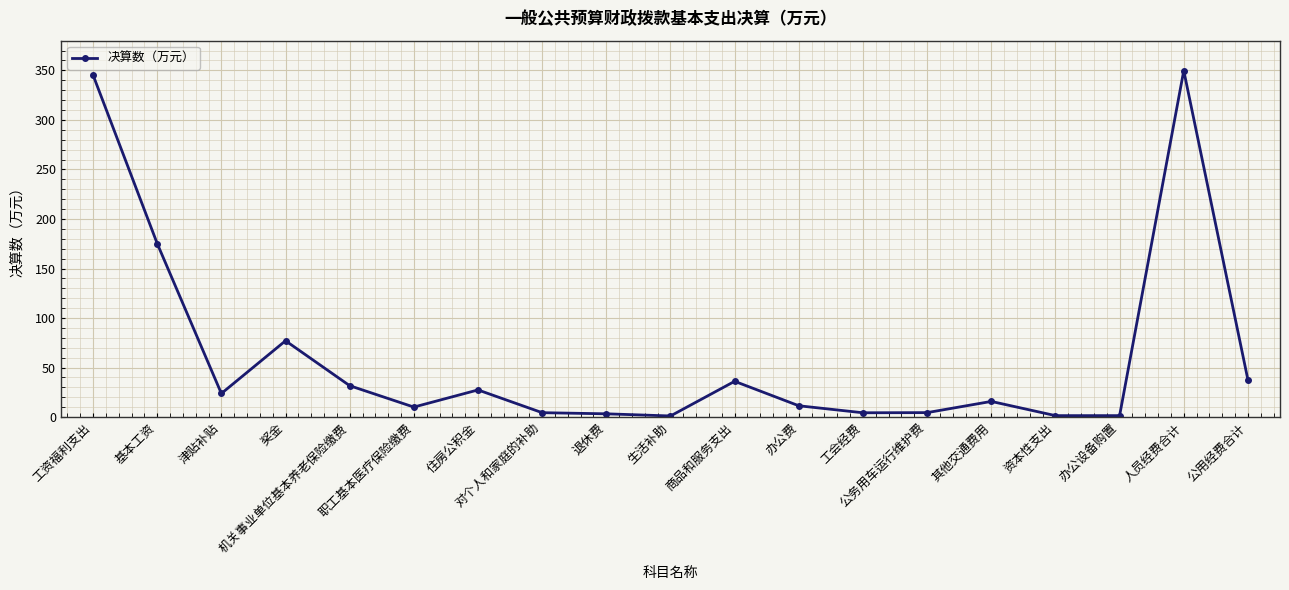

True or false: there are more than 0 points higher than both neighbors.

True